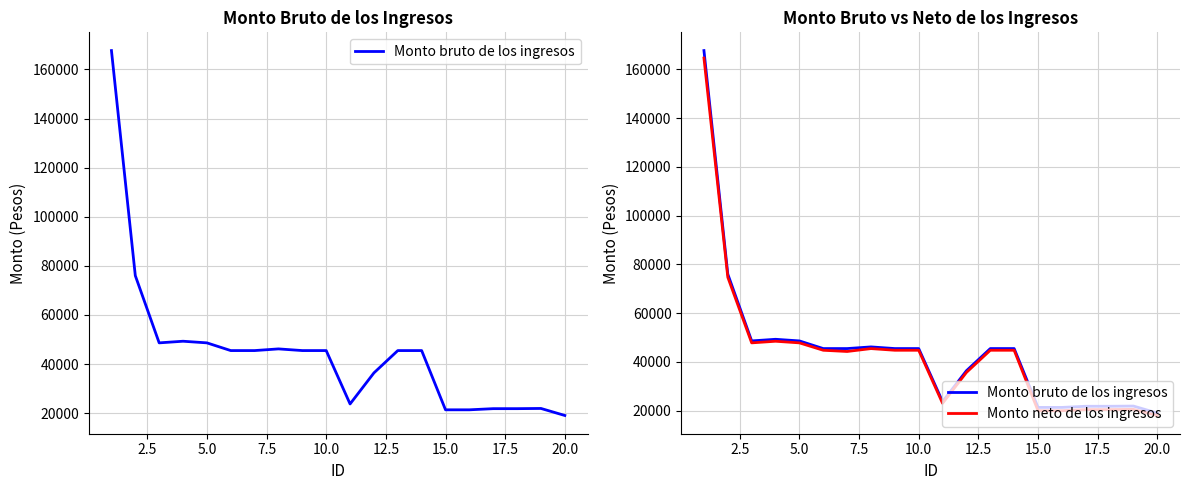

At how many categories does at least one series exceed 34324?

13